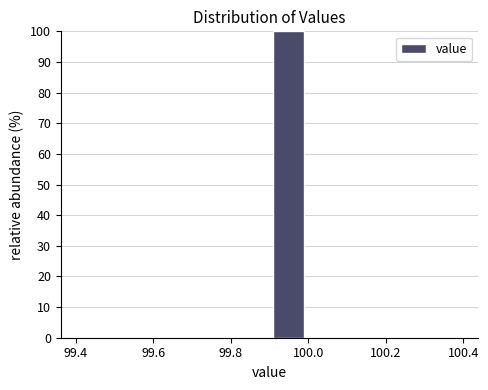

Over which range of the x-axis is the bar tallest?

99.9 to 100.0